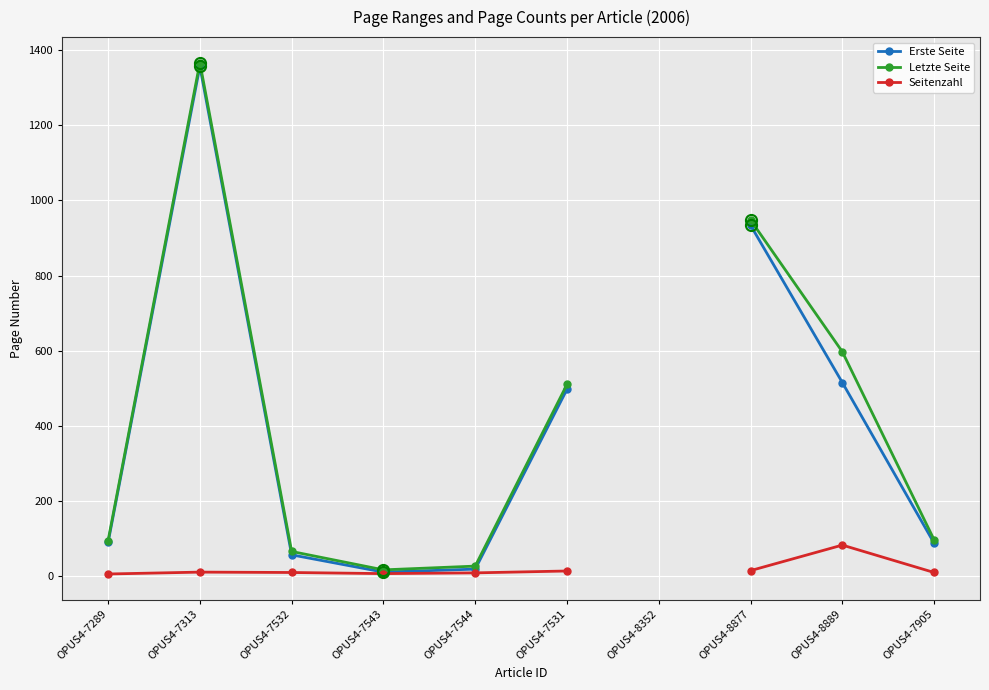

Where is the first local maximum for Seitenzahl?

OPUS4-7313